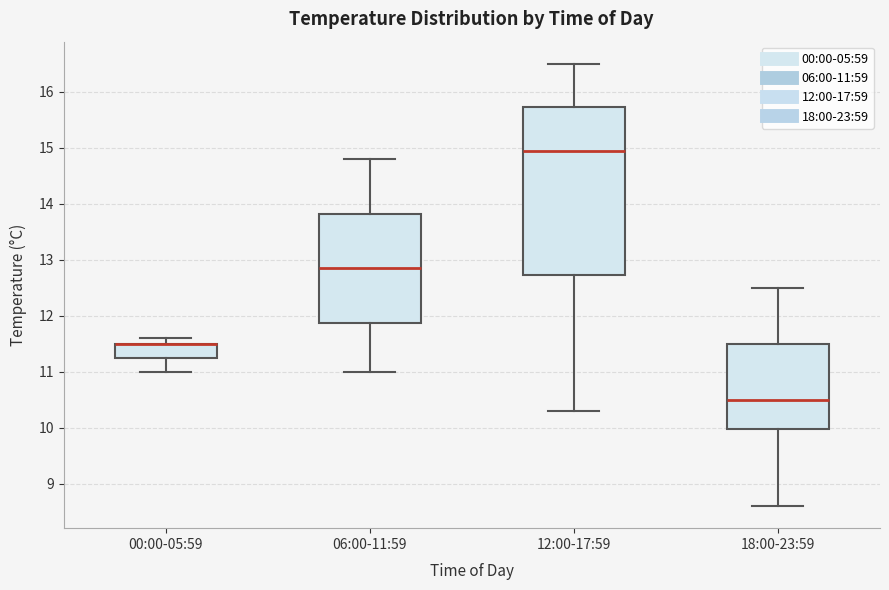

Where does the lower whisker of the box for 12:00-17:59 end on the y-axis? The values are not printed on the chart, so give them approximately, as read against the axis.

10.3